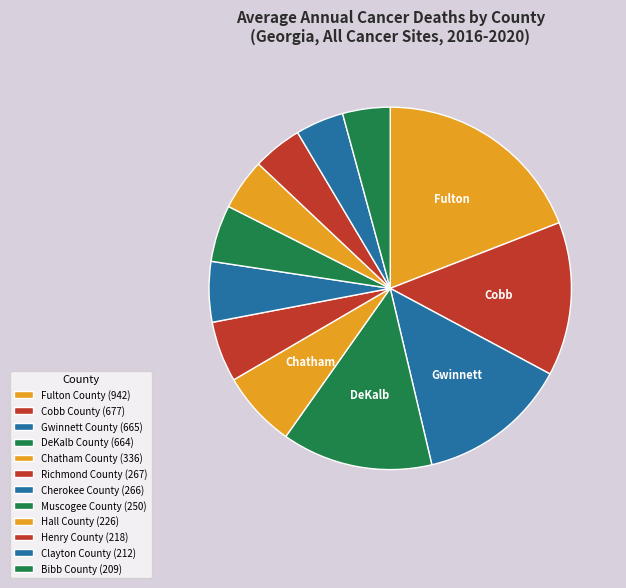

Combined, do Clayton County and Chatham County account for over 50%?

No